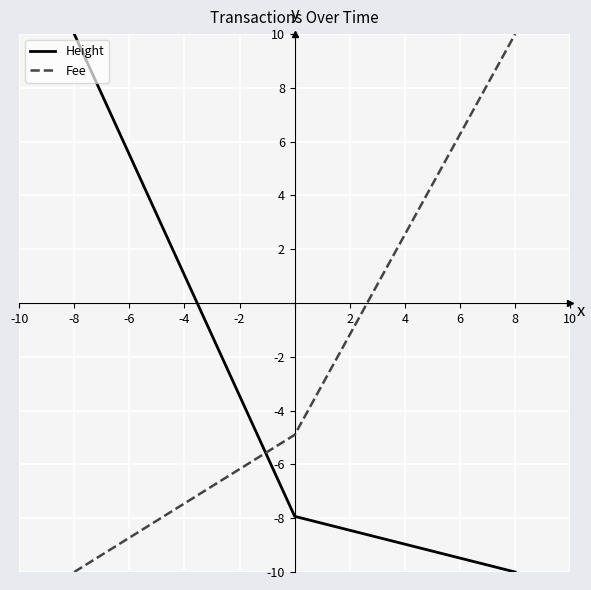

Rank the series by their average value, from highest to lowest.

Fee, Height